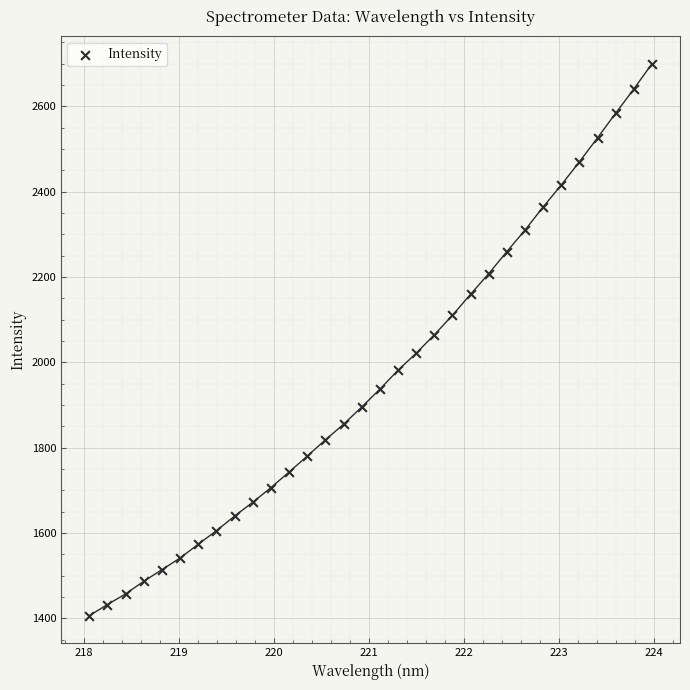

What is the range of X values (max minus min)?

5.9